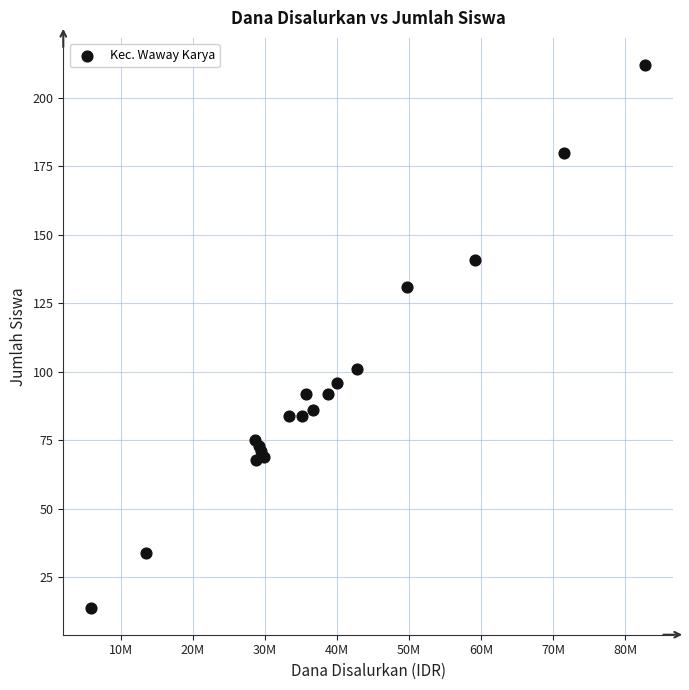

What Y value in the scatter plot is closest to 113?

101